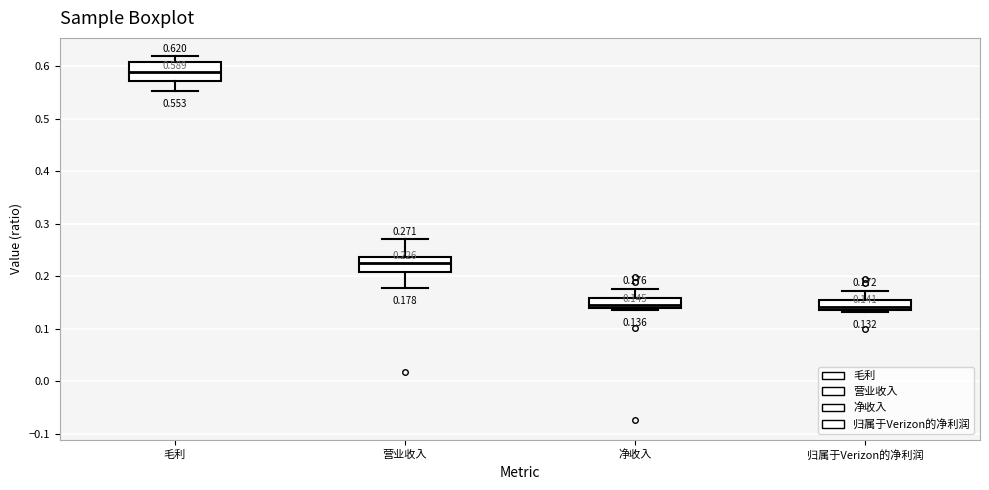

Which box's median line is the highest?

毛利